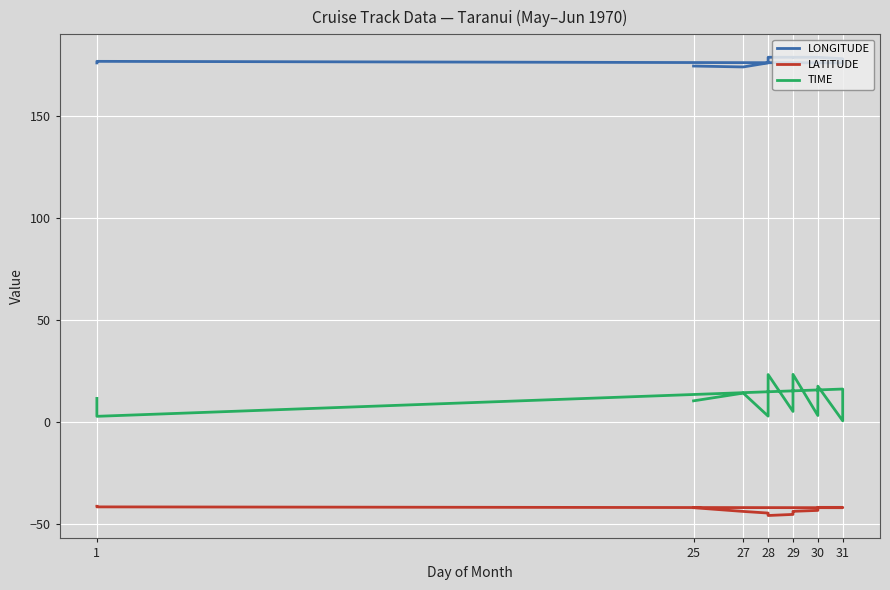

Is it true that TIME equals 0.5 at 1?

False